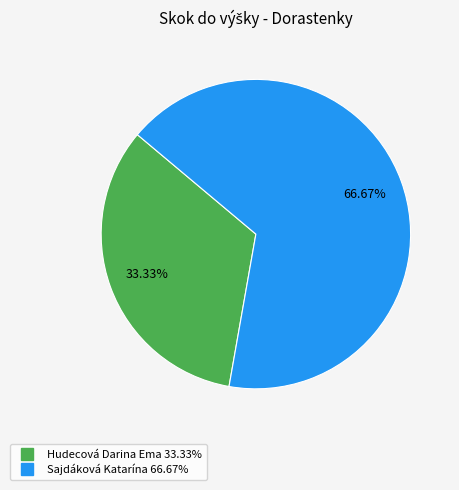

The Sajdáková Katarína slice represents 67% of the pie. True or false?

True